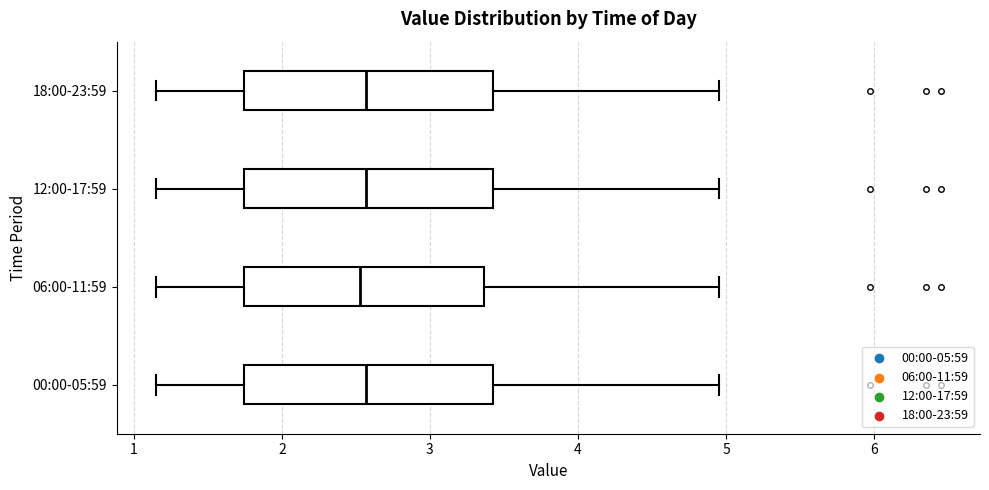

Where does the right whisker of the box for 12:00-17:59 end on the x-axis? The values are not printed on the chart, so give them approximately, as read against the axis.

5.0